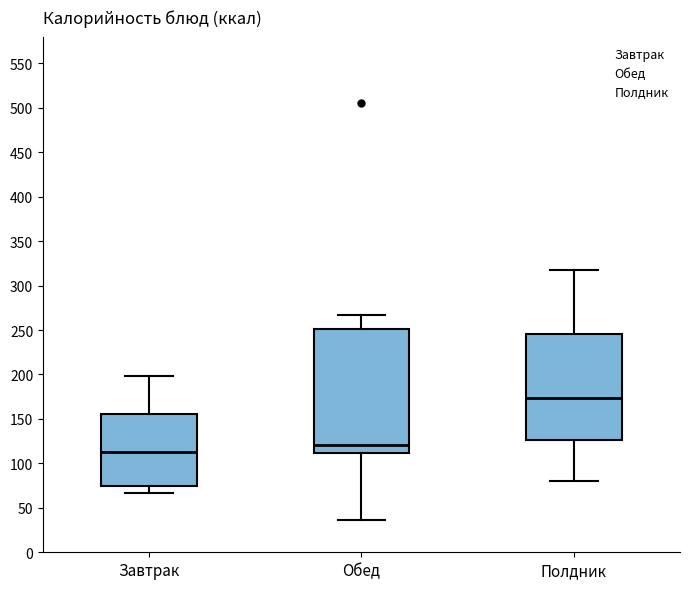

Which box is the tallest, from its lower edge to its upper edge?

Обед